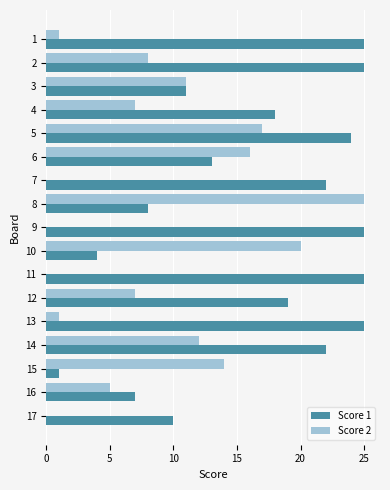

The value of Score 1 at 9 is 25. True or false?

True